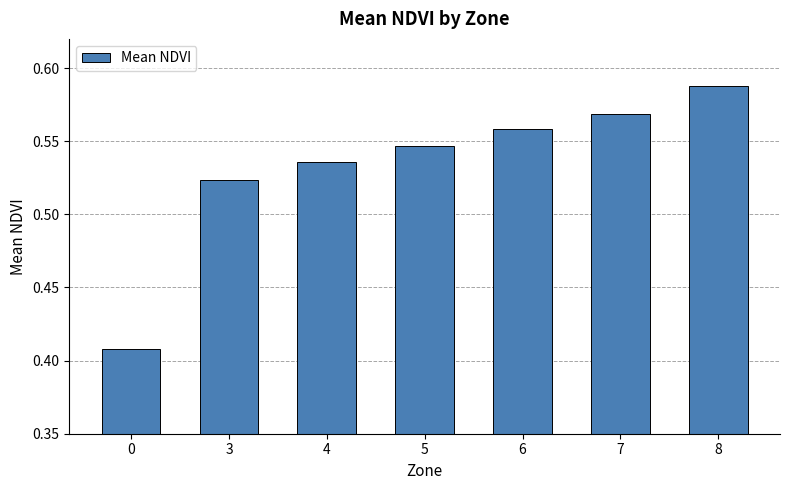

The chart shows a value of 0.1 at 3. True or false?

False